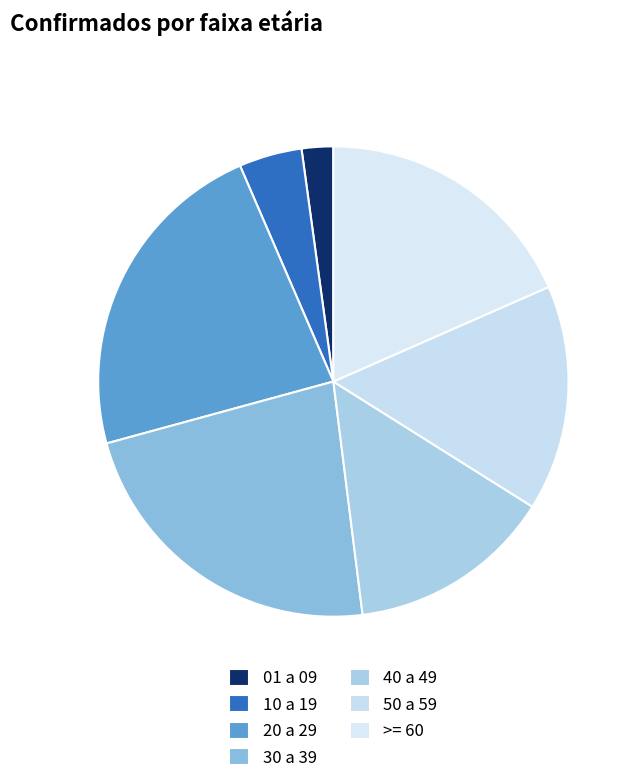

Does 01 a 09 represent more than half of the total?

No